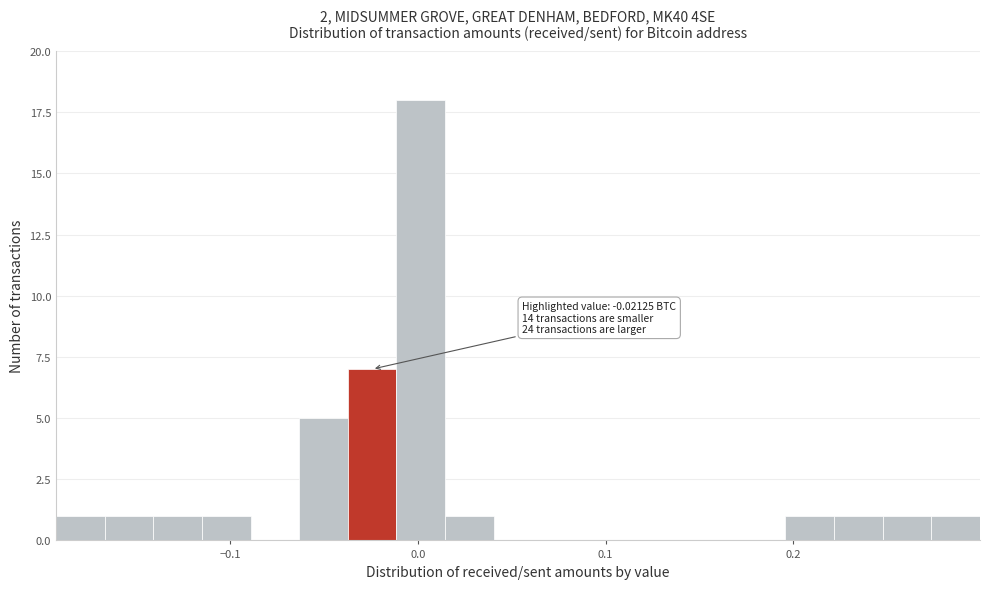

Read against the x-axis, roughly where is the centre of the tallest bar?

0.00